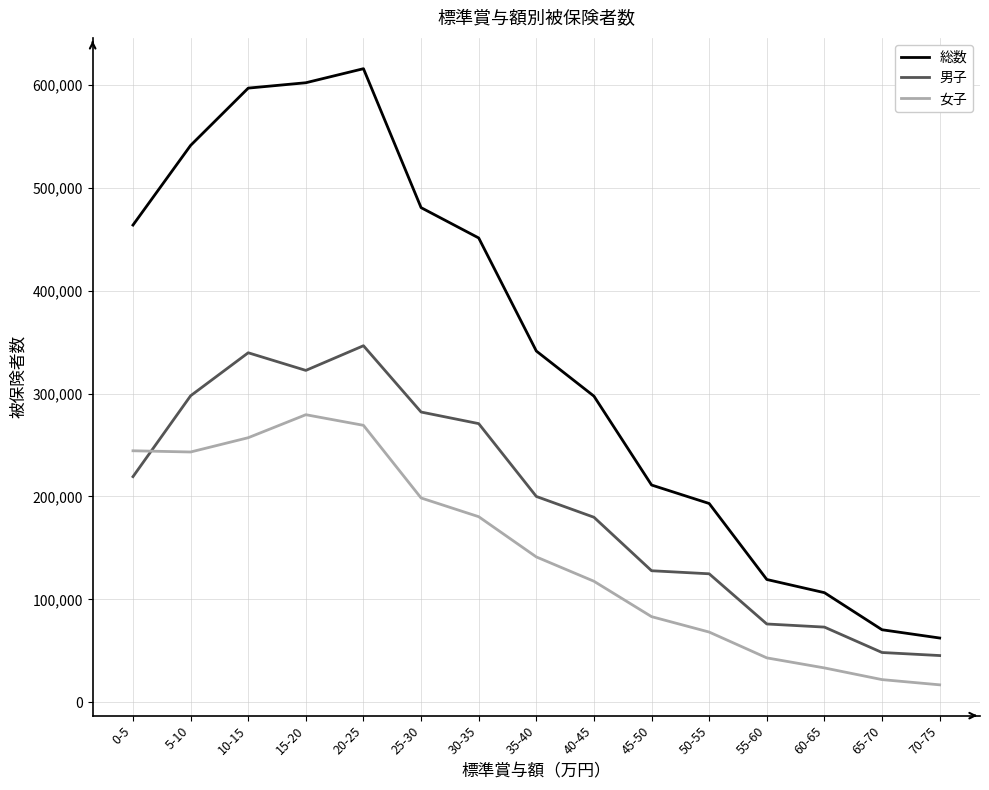

Where does the 総数 series first go above 341299?

0-5